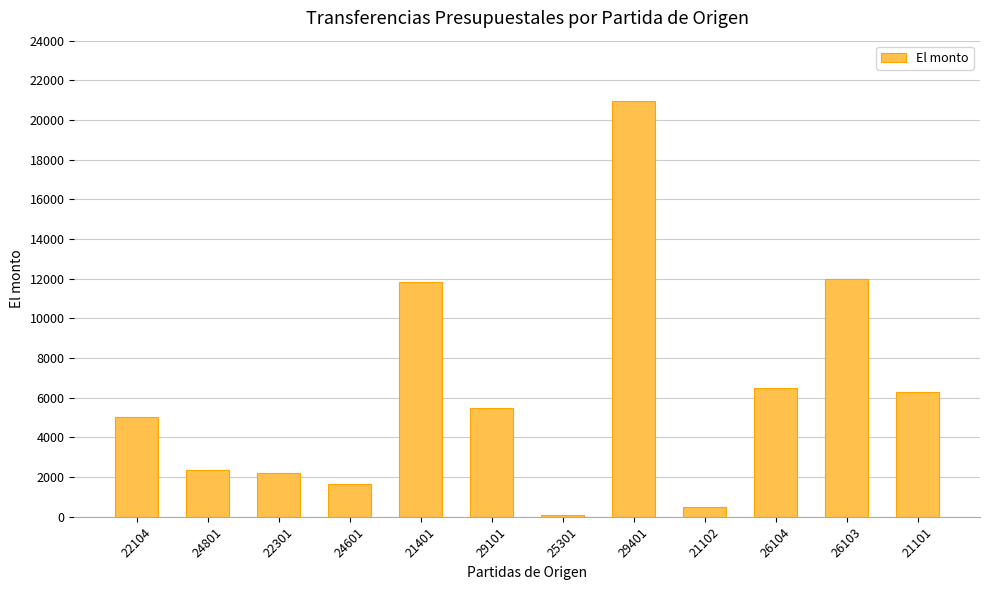

The value at 21401 is 18260.9. True or false?

False